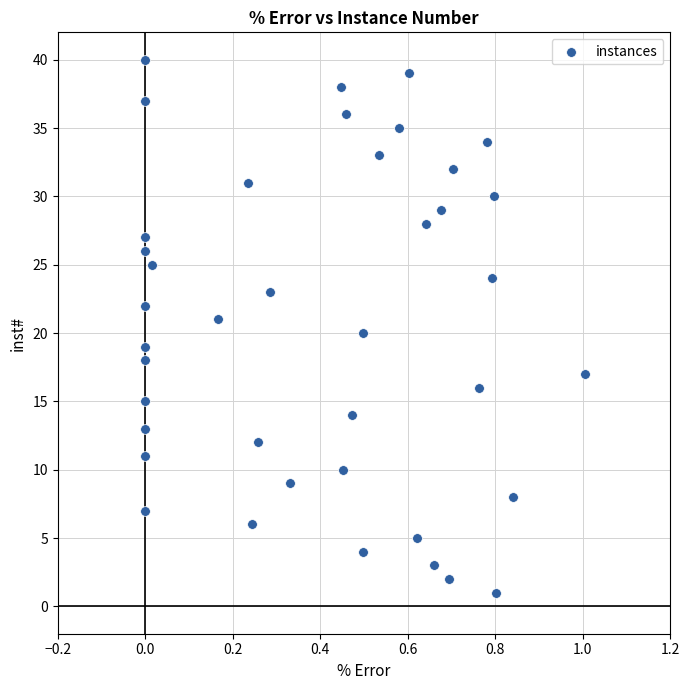

What is the range of Y values (max minus min)?

39